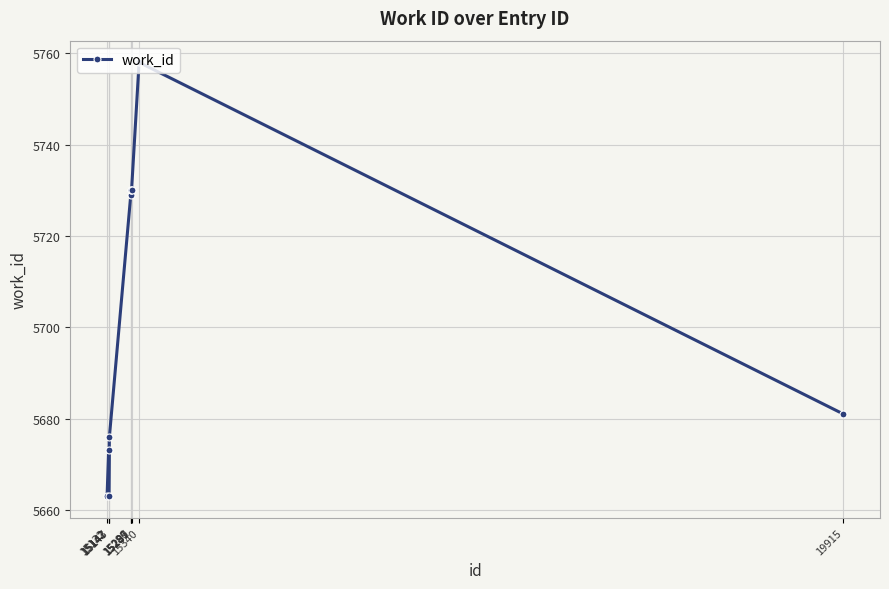

What is the minimum value shown in the chart?

5663